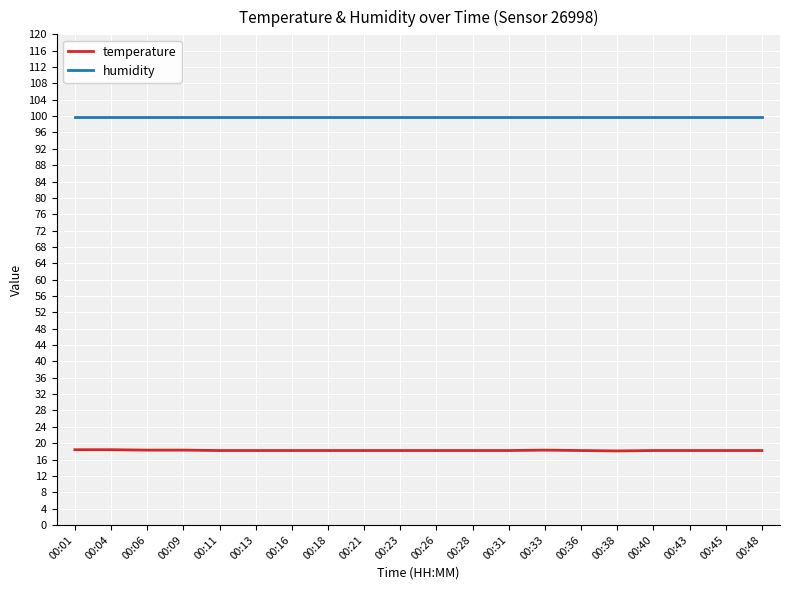

True or false: temperature and humidity cross at least once.

False